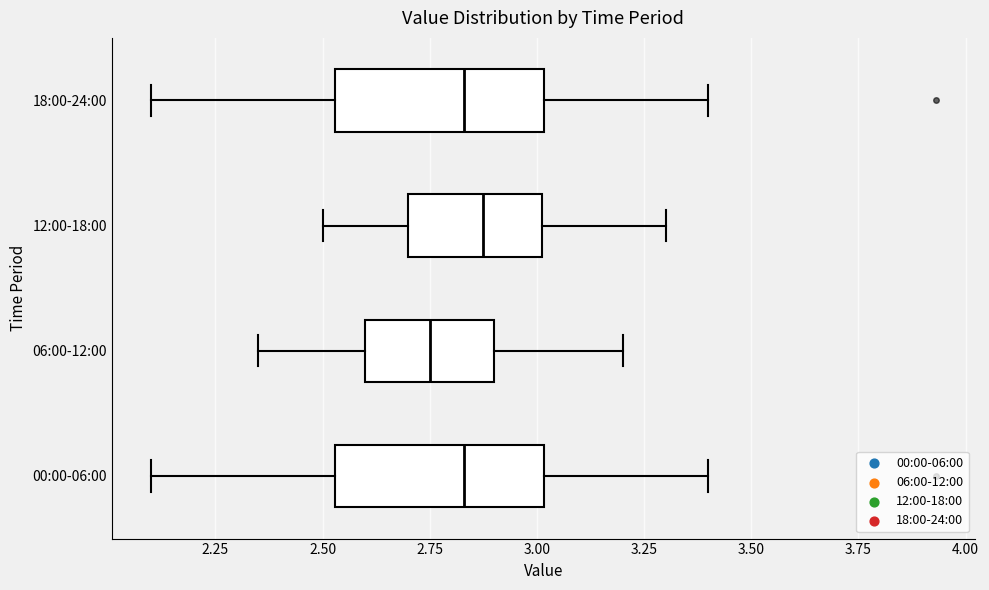

Reading bottom to top, read every box against the x-axis: the position of its median line, the range the box covers, and the ends of its whiskers. The values are not printed on the chart, so give them approximately, as read against the axis.

00:00-06:00: median 2.85, box 2.55 to 3.00, whiskers 2.10 to 3.40
06:00-12:00: median 2.75, box 2.60 to 2.90, whiskers 2.35 to 3.20
12:00-18:00: median 2.90, box 2.70 to 3.00, whiskers 2.50 to 3.30
18:00-24:00: median 2.85, box 2.55 to 3.00, whiskers 2.10 to 3.40